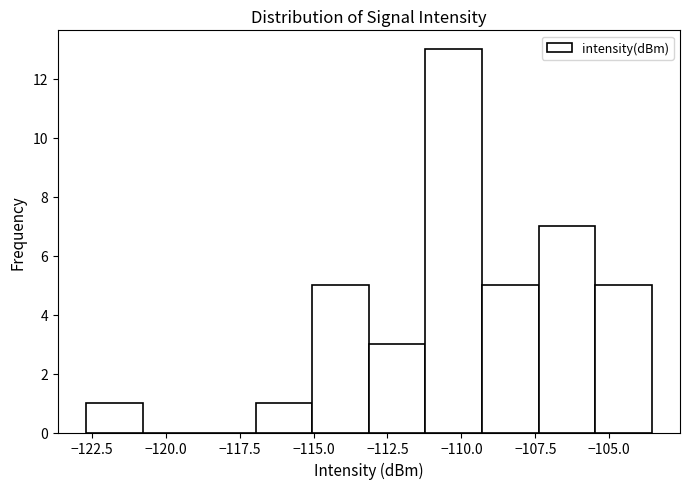

Around what value on the x-axis is the tallest bar? Give the approximate position of its centre, as read against the axis.

-110.5